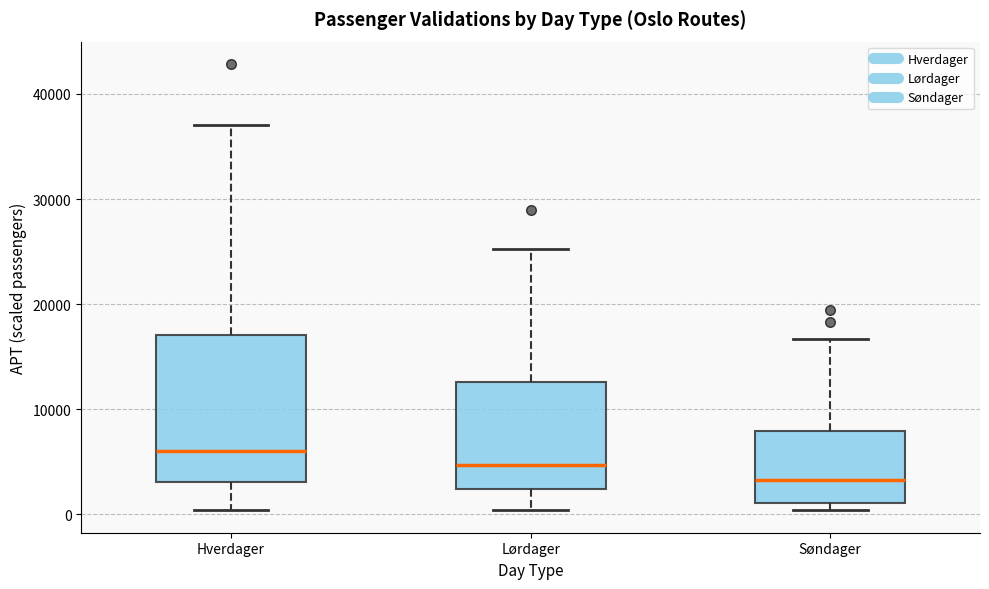

Which box has the lowest median line?

Søndager